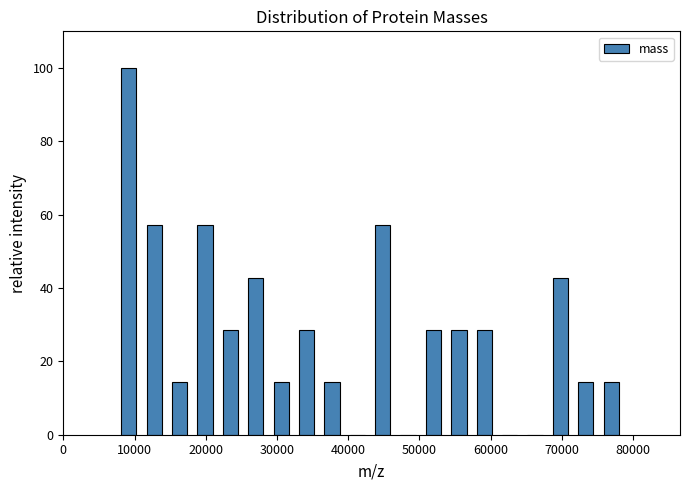

Around what value on the x-axis is the tallest bar? Give the approximate position of its centre, as read against the axis.

9000